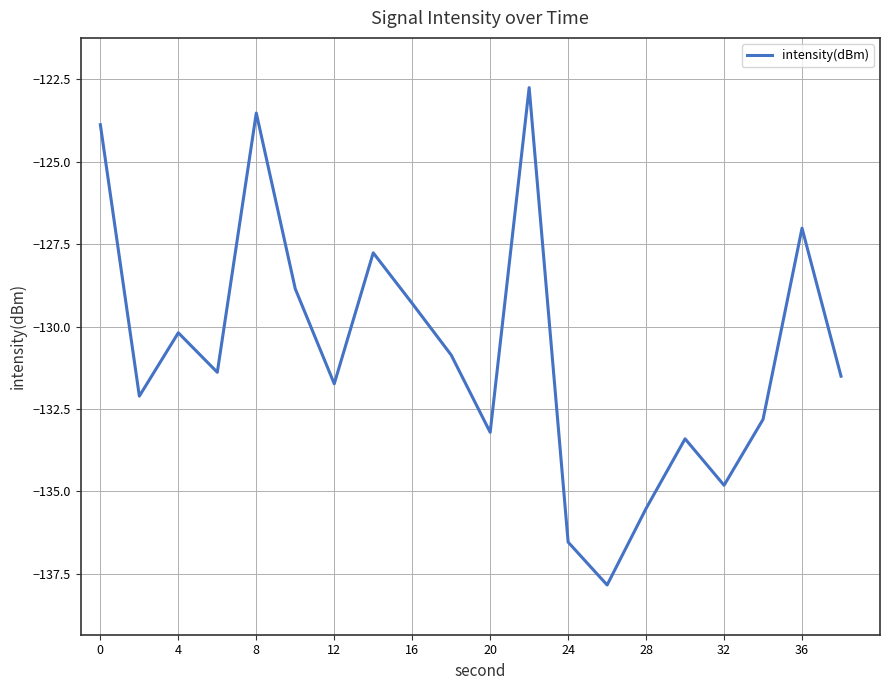

What is the difference between the maximum and minimum values?

15.1